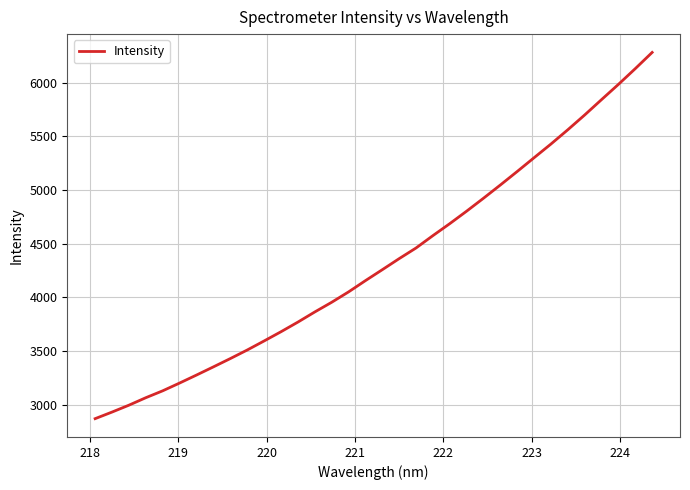

What is the smallest value displayed?

2872.8